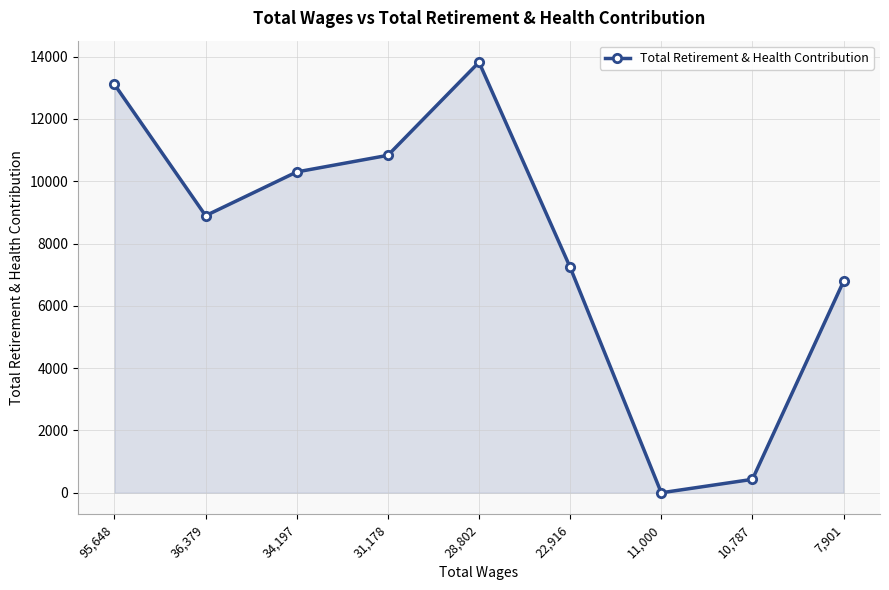

What is the label of the 3rd point from the right?

11,000